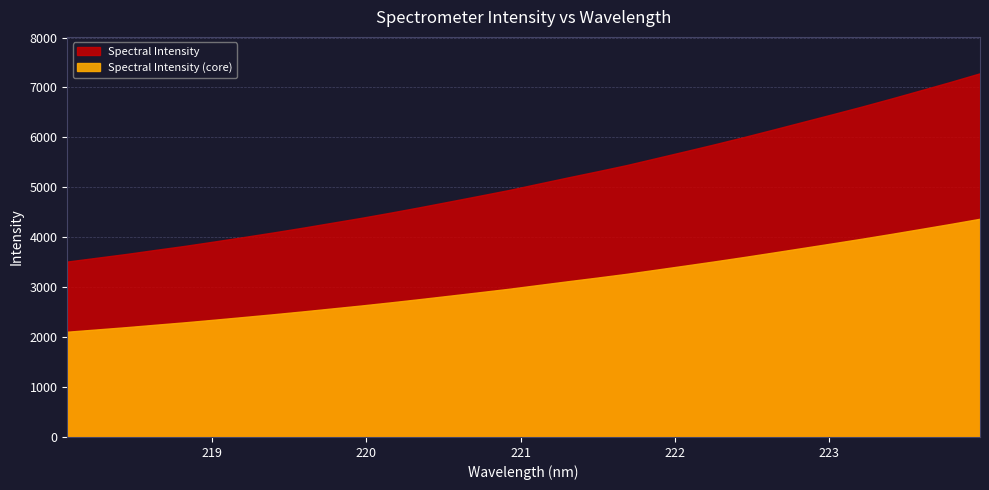

What is the value of the 30th point from the left?

6946.5